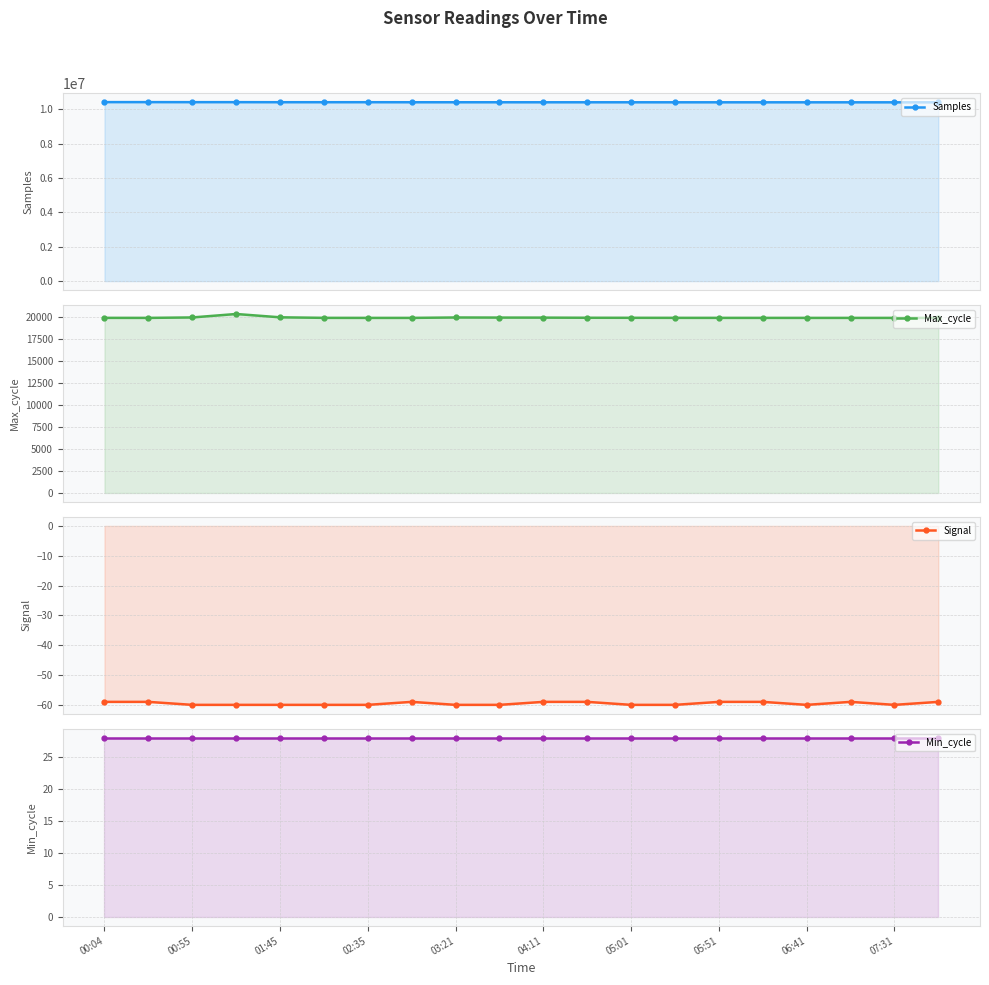

The Max_cycle series shows 12320 at 05:51. True or false?

False